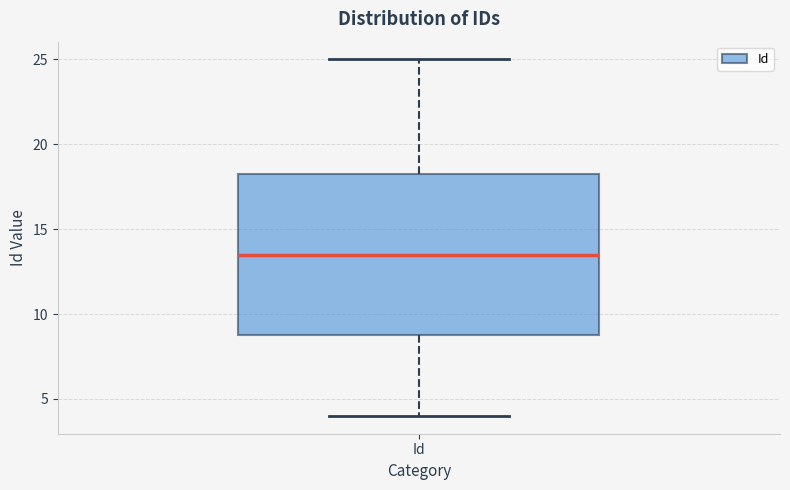

Where does the lower whisker of the box for Id end on the y-axis? The values are not printed on the chart, so give them approximately, as read against the axis.

4.0